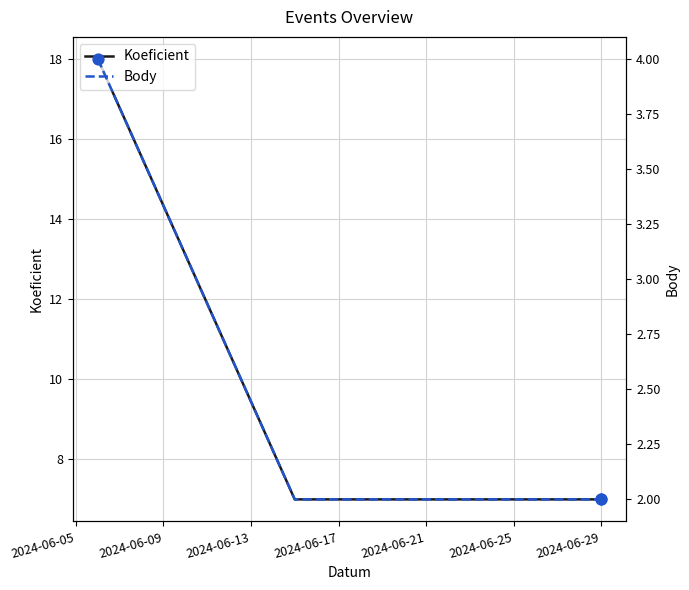

Which series contains the lowest Y value?

Body